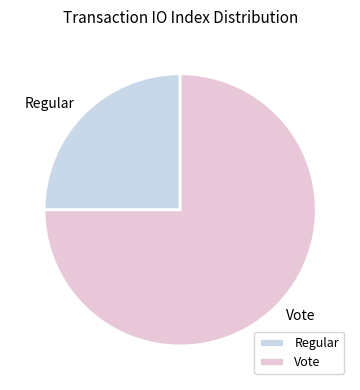

Does Regular represent more than half of the total?

No